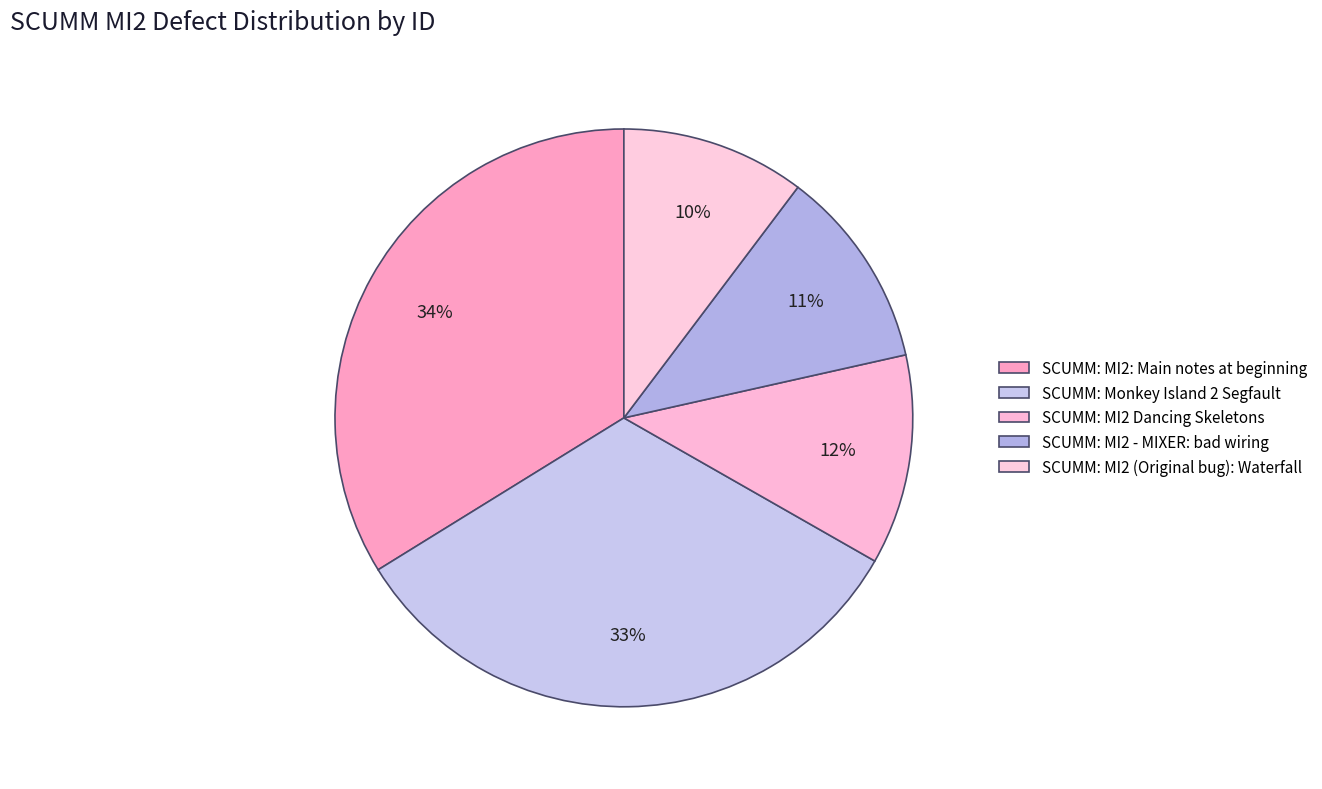

Which category has the smallest portion of the pie?

SCUMM: MI2 (Original bug): Waterfall